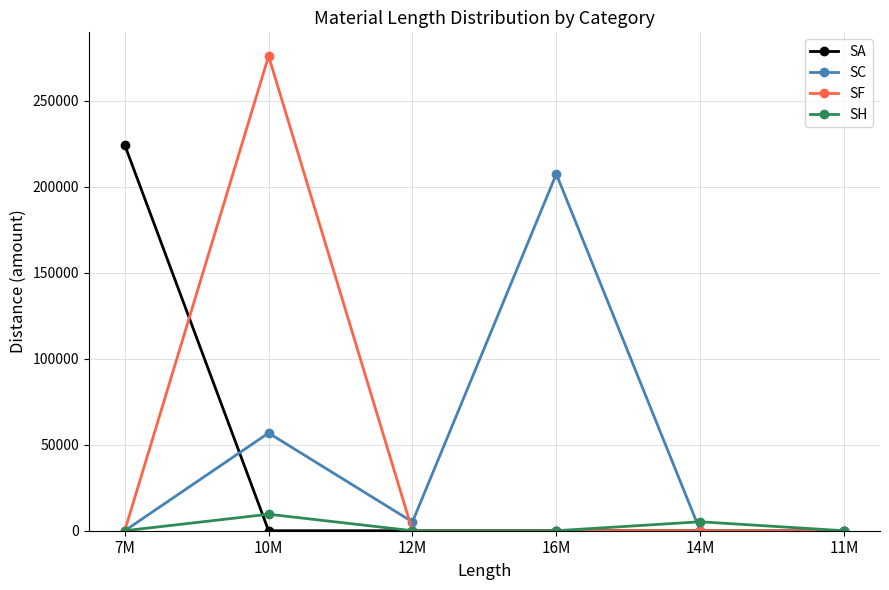

What is the highest value of the SH series?

9590